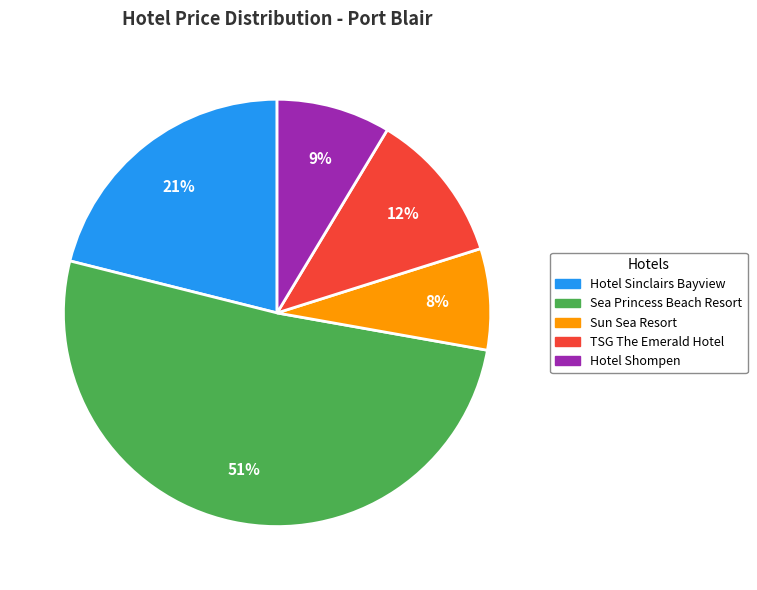

Rank the categories by value from lowest to highest.

Sun Sea Resort, Hotel Shompen, TSG The Emerald Hotel, Hotel Sinclairs Bayview, Sea Princess Beach Resort